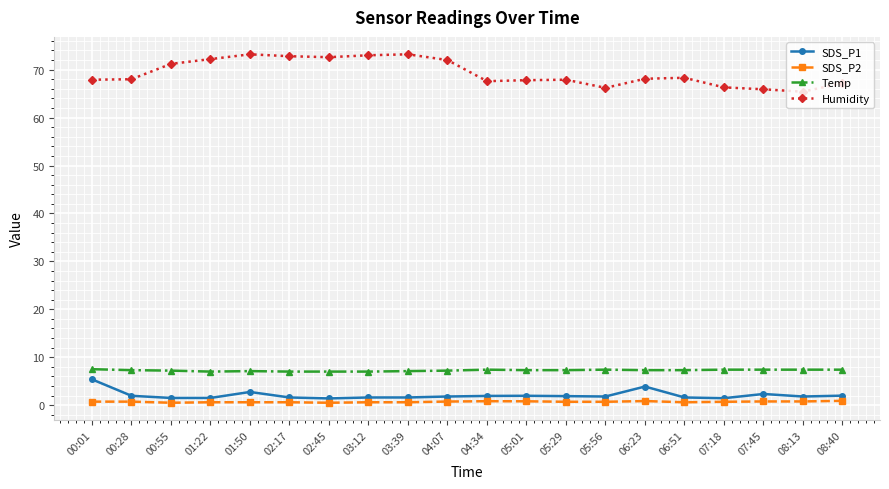

Which series has the widest spread of values?

Humidity